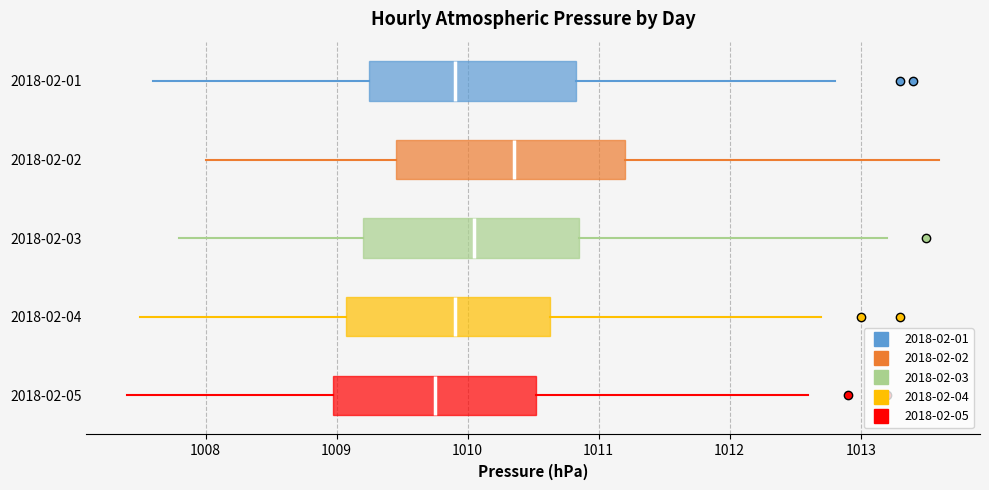

Where does the median line of the box for 2018-02-04 sit on the x-axis? The values are not printed on the chart, so give them approximately, as read against the axis.

1009.9